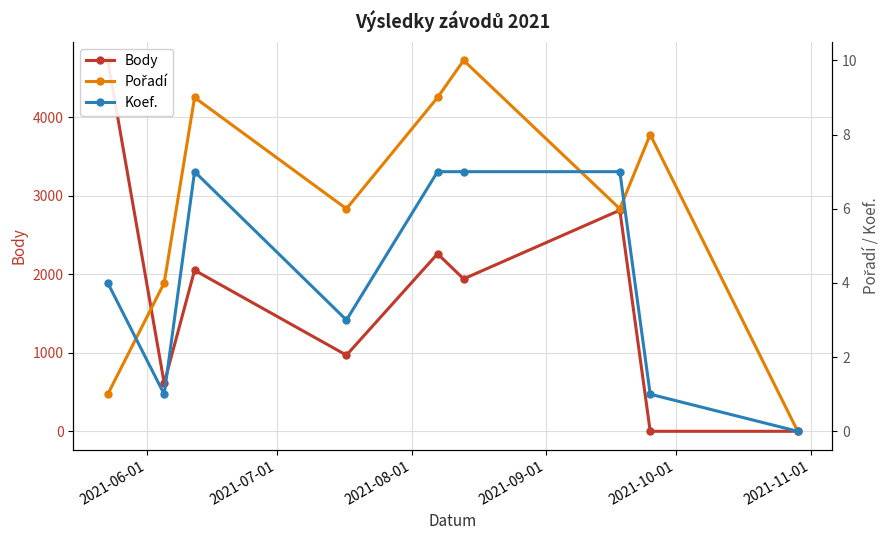

Reading right to left, extract all data points from this chart.

Body: 0	0	2814	1940	2260	969	2050	613	4721
Pořadí: 0	8	6	10	9	6	9	4	1
Koef.: 0	1	7	7	7	3	7	1	4